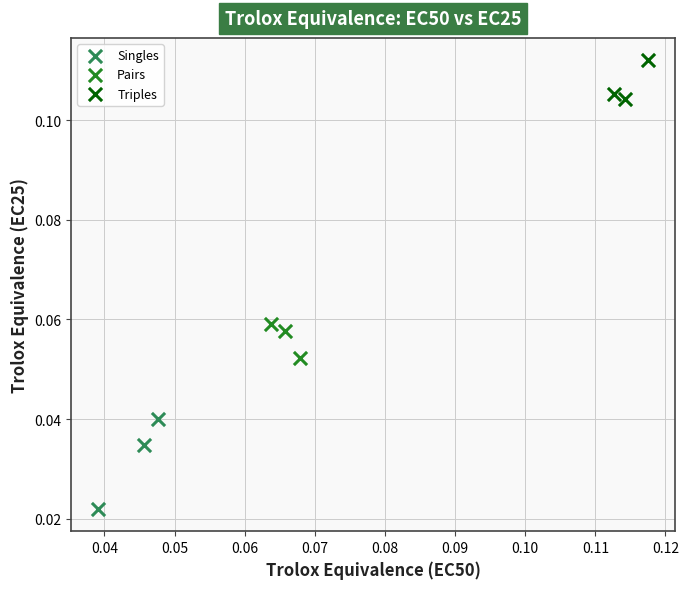

Which series has the widest spread of Y values?

Singles